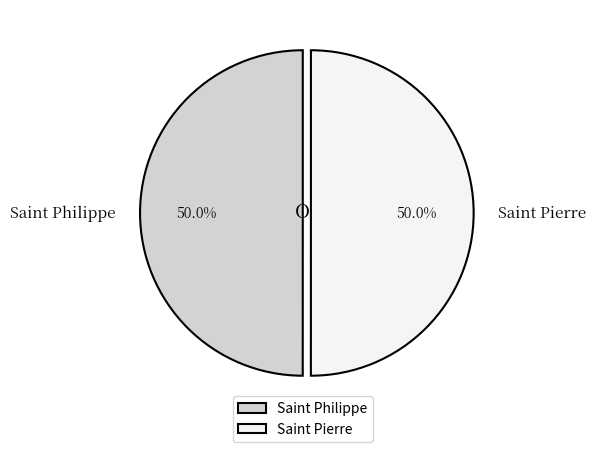

Approximately how many times larger is the value at Saint Pierre compared to Saint Philippe?

1.0